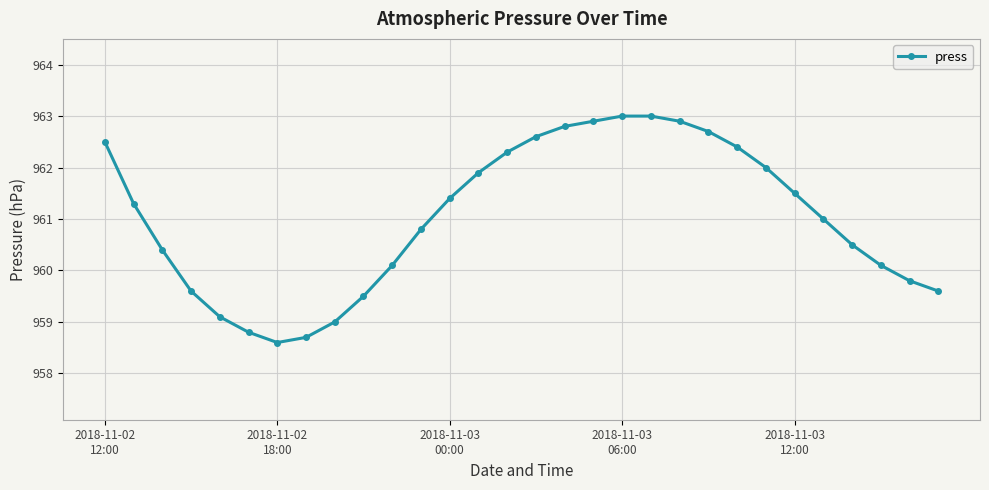

Reading left to right, transcribe all the data shown in this chart.

962.5	961.3	960.4	959.6	959.1	958.8	958.6	958.7	959.0	959.5	960.1	960.8	961.4	961.9	962.3	962.6	962.8	962.9	963.0	963.0	962.9	962.7	962.4	962.0	961.5	961.0	960.5	960.1	959.8	959.6